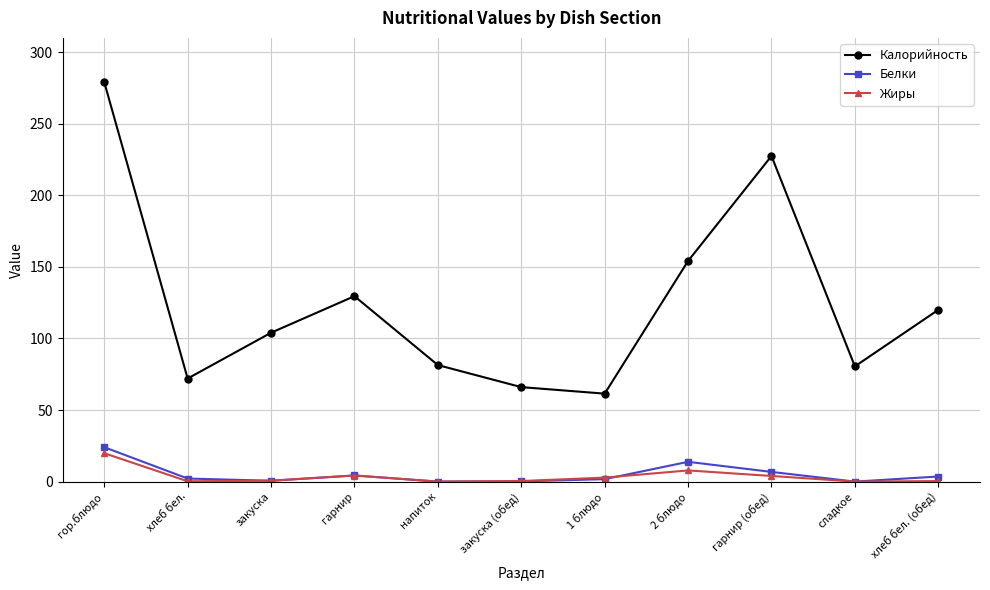

What is the difference between the maximum and second lowest values in the Жиры series?

19.8